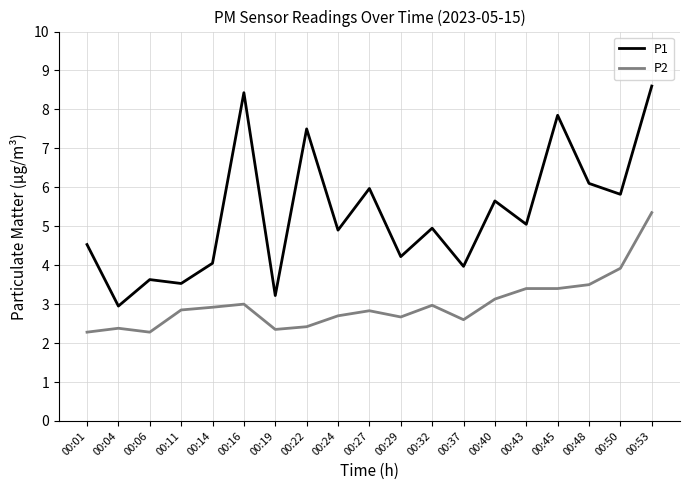

What is the total value across all series at 00:14?

7.0